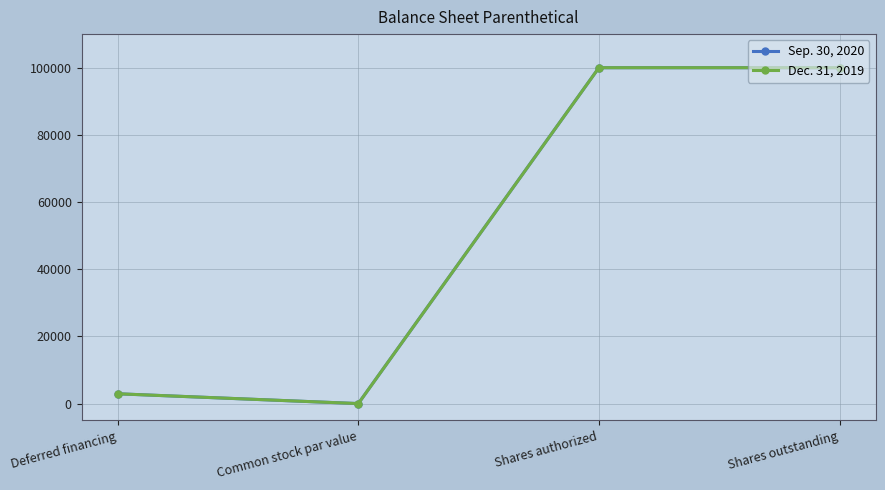

Does the chart display data point markers on the line(s)?

Yes